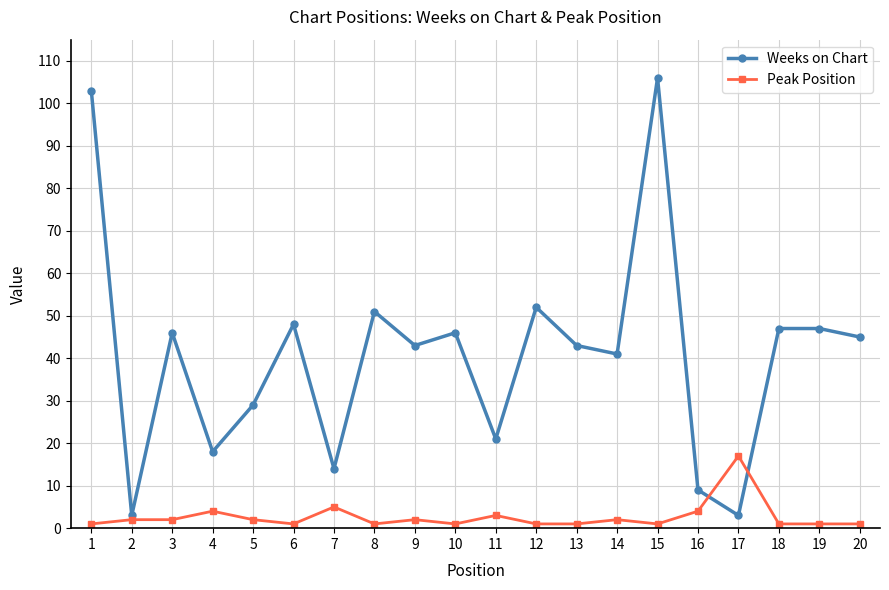

At which label does Weeks on Chart first exceed 45?

1